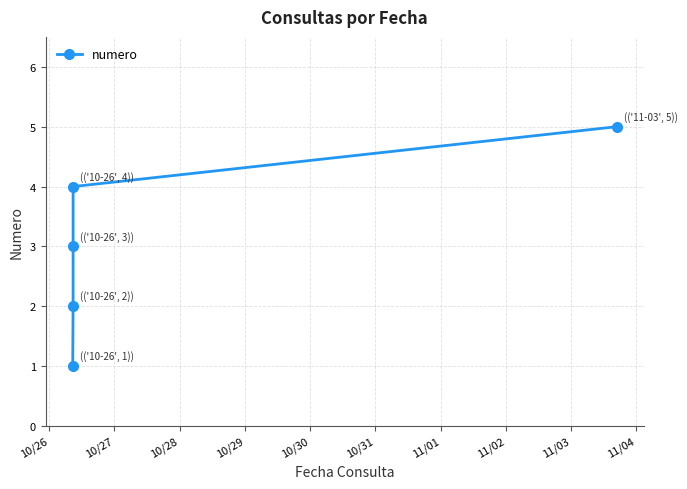

How many distinct data groups are displayed?

1